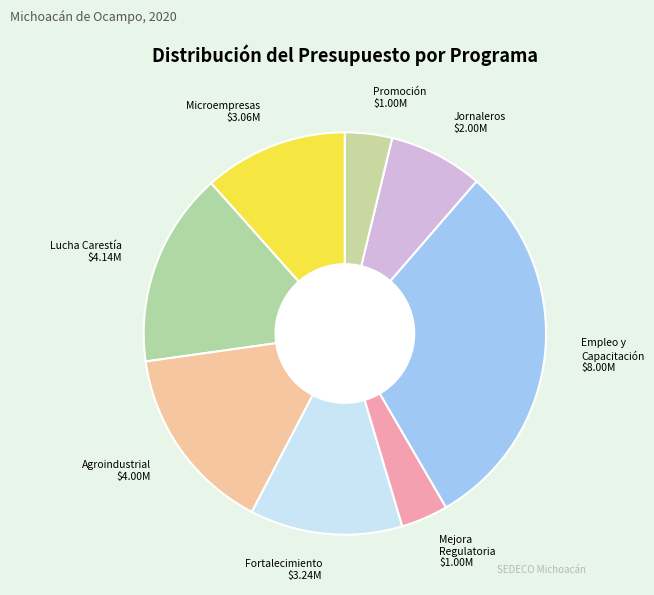

Is there any slice that represents more than half of the pie?

No